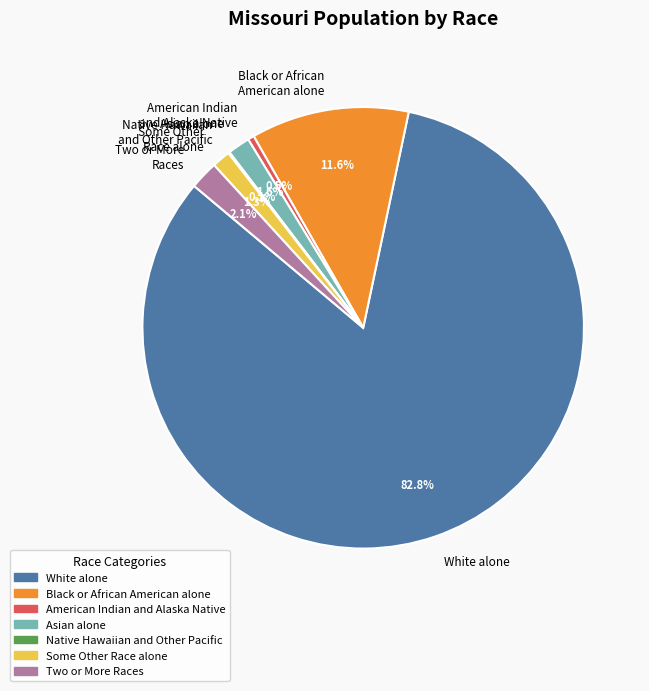

Which slice is the largest?

White alone